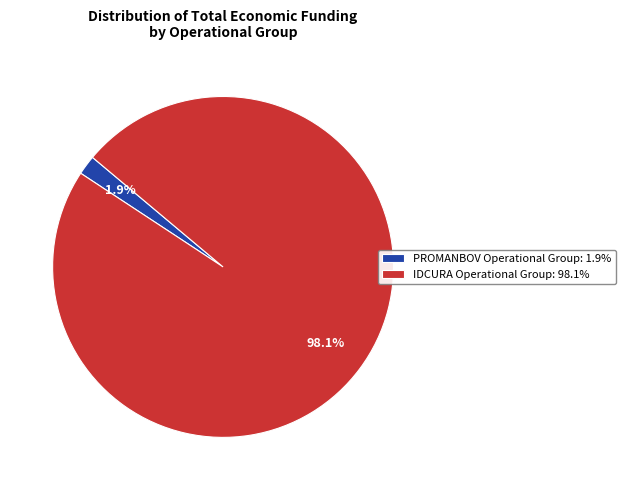

How many segments does this pie chart have?

2